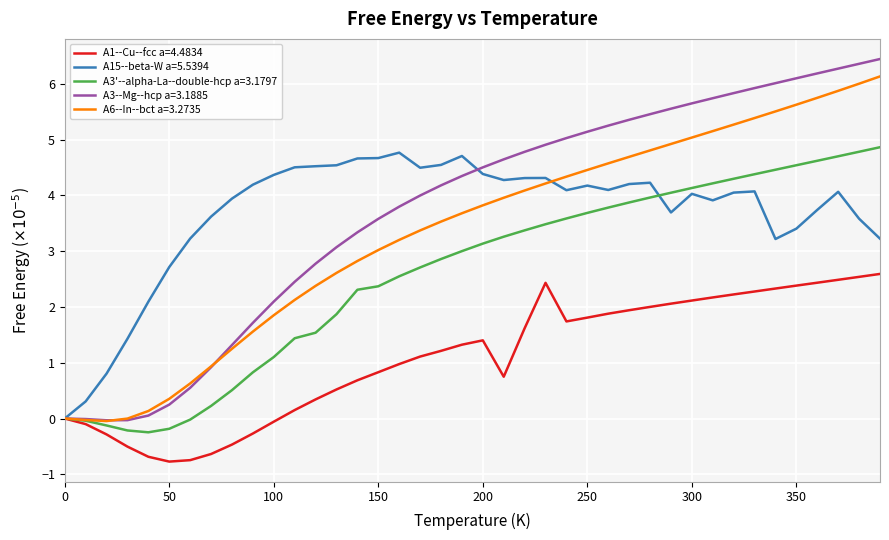

What is the smallest value displayed?

-0.8